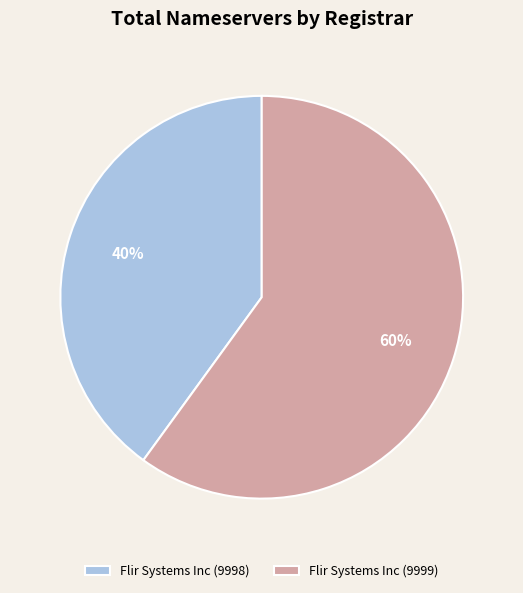

What percentage is the Flir Systems Inc (9998) slice, to the nearest percent?

40%